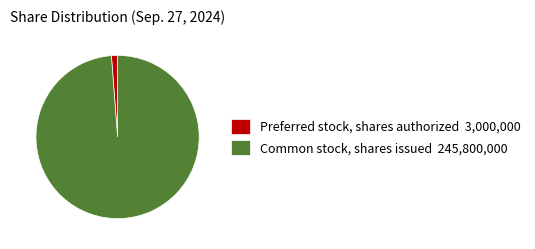

What is the smallest slice in the pie chart?

Preferred stock, shares authorized 3,000,000